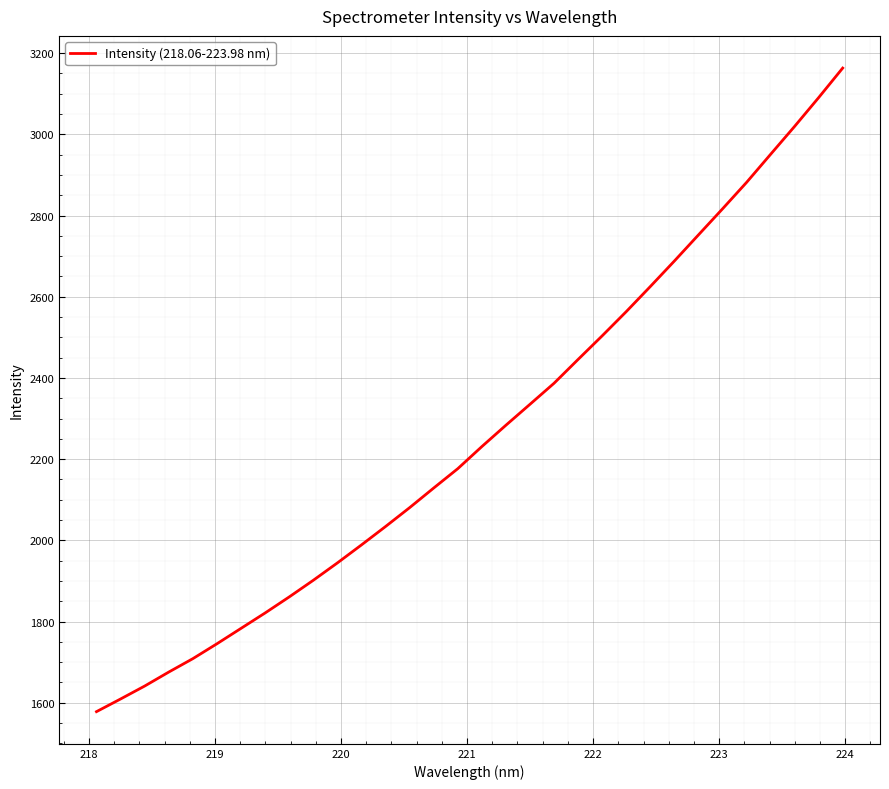

What is the minimum value shown in the chart?

1578.0